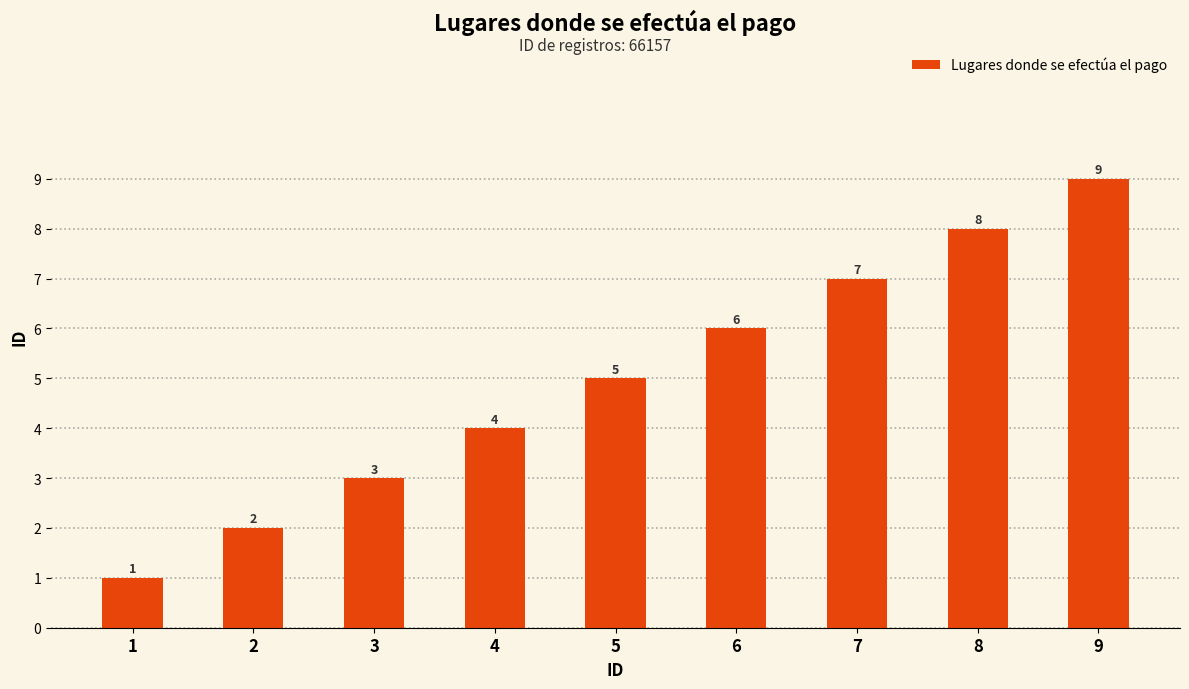

What value does the data have at 9?

9